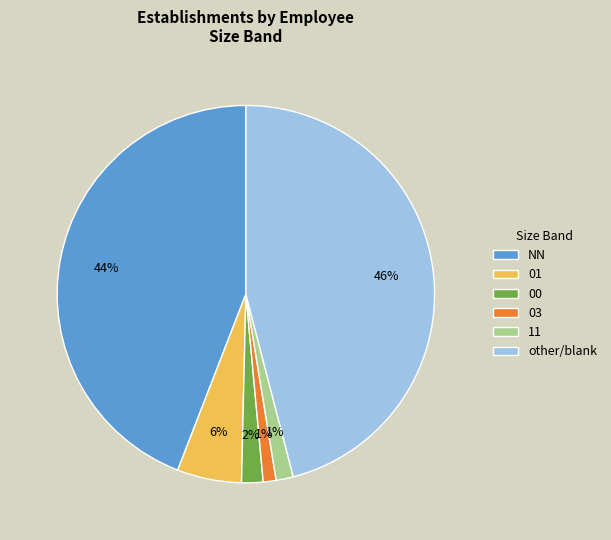

True or false: 03 accounts for 1% of the total.

True